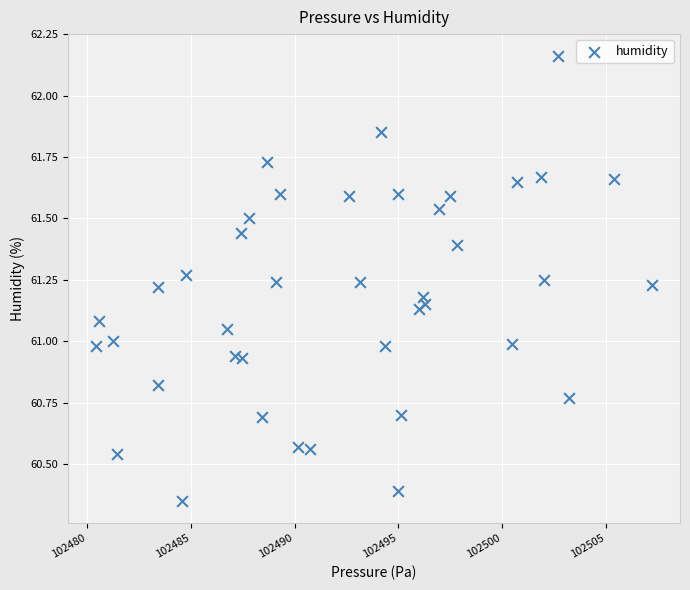

What is the range of X values (max minus min)?

26.8